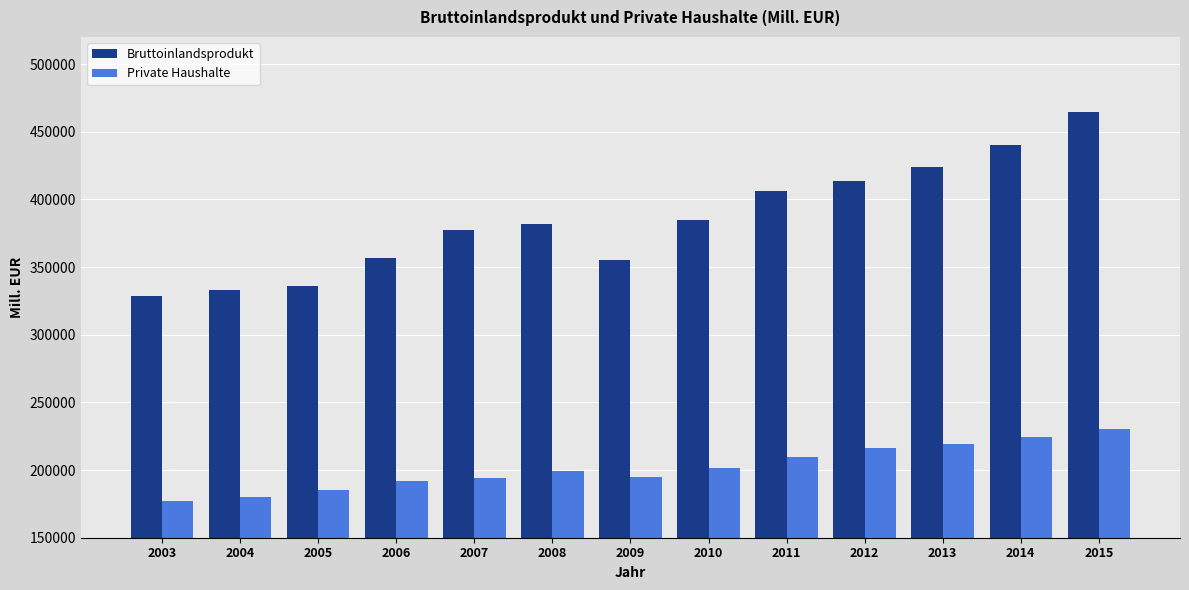

Where is Private Haushalte nearest to the value 203894?

2010